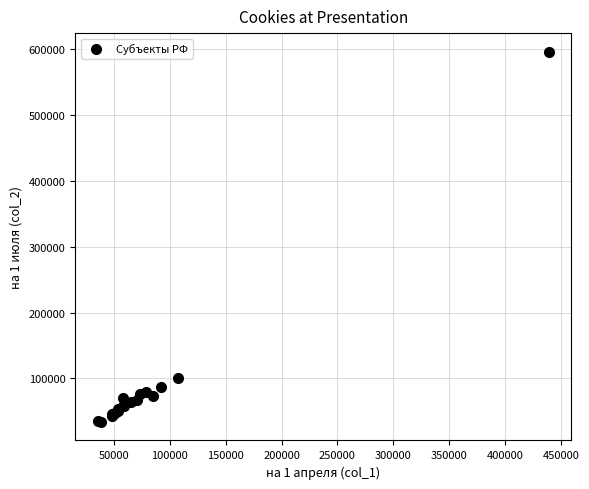

What Y value in the scatter plot is closest to 315001?

100699.0